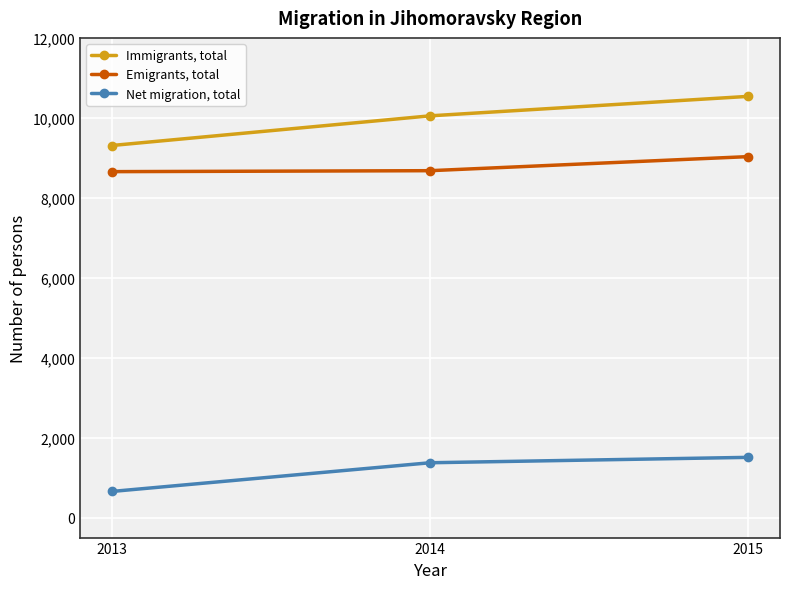

Is the value of Emigrants, total at 2013 greater than the value of Immigrants, total at 2014?

No